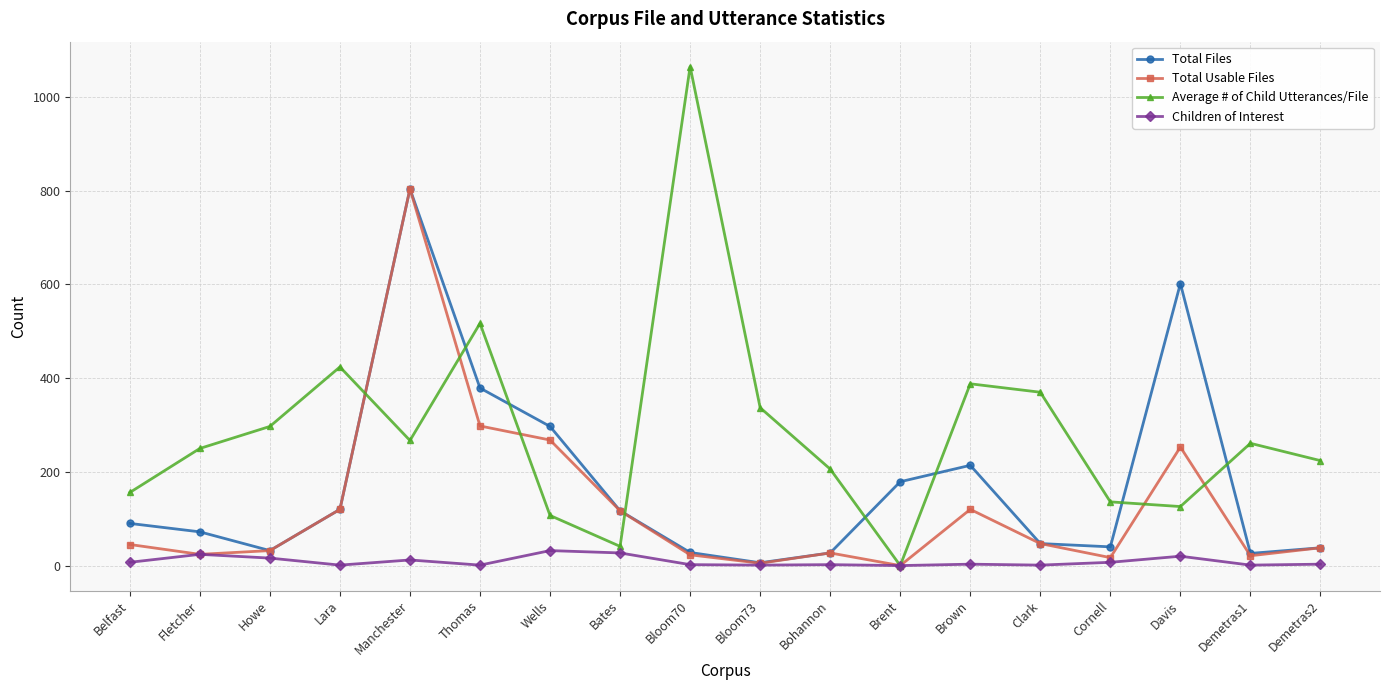

At which label does Total Files reach its peak?

Manchester